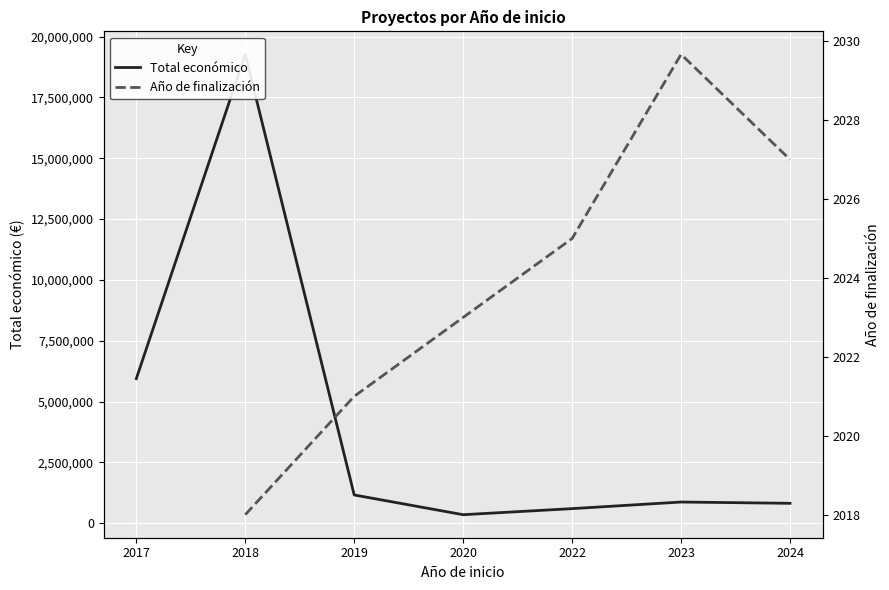

How many data points in Año de finalización are above 2021?

4